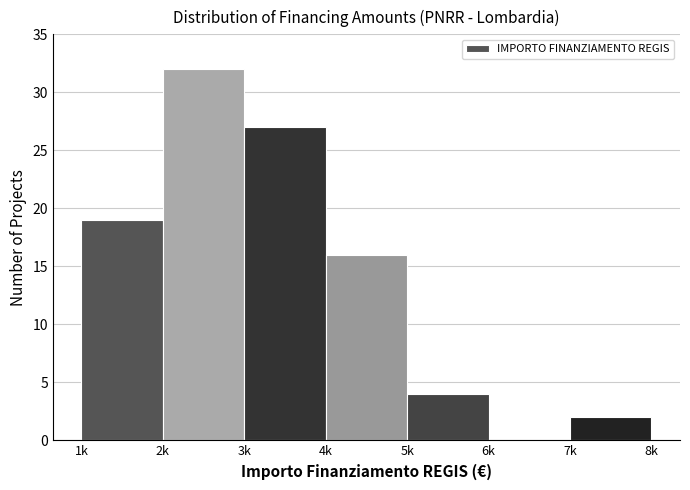

Reading left to right, transcribe all the data shown in this chart.

1k=19	2k=32	3k=27	4k=16	5k=4	6k=0	7k=2